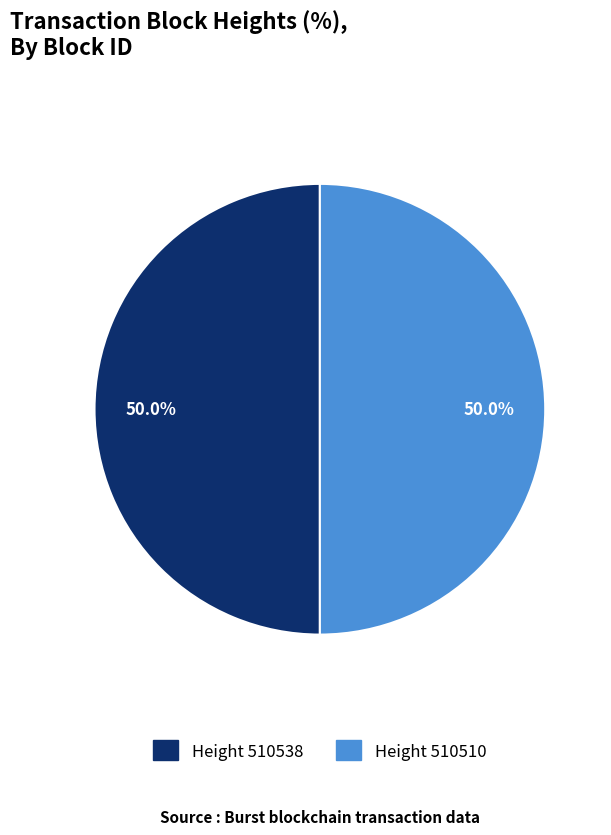

Which slice is the smallest?

510510